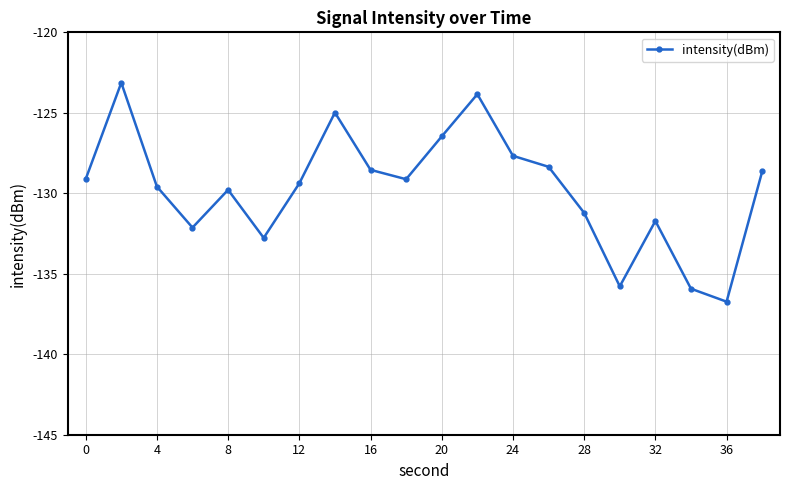

What is the minimum value shown in the chart?

-136.7